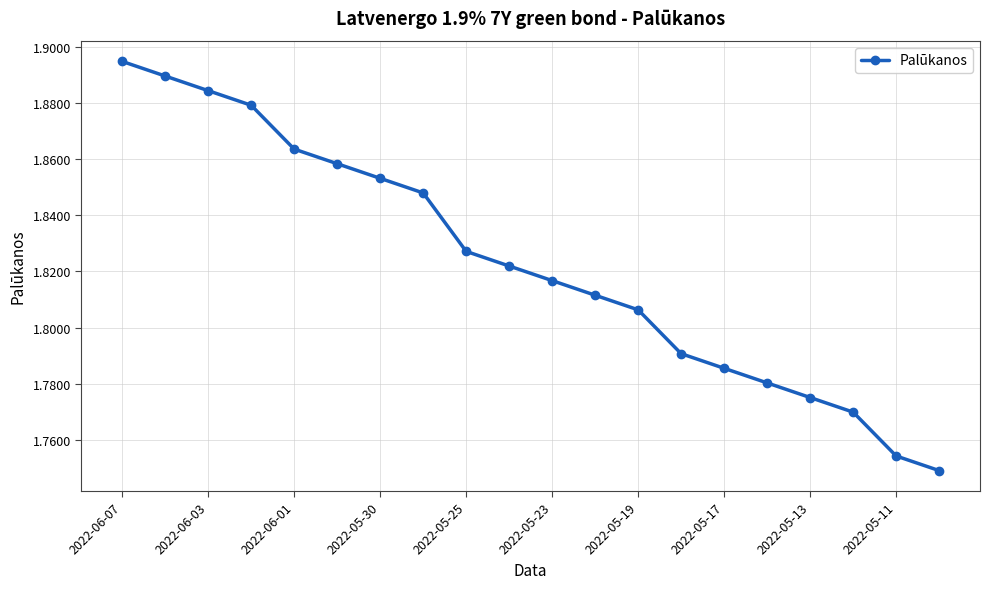

True or false: the data has more than 2 interior local peaks.

False